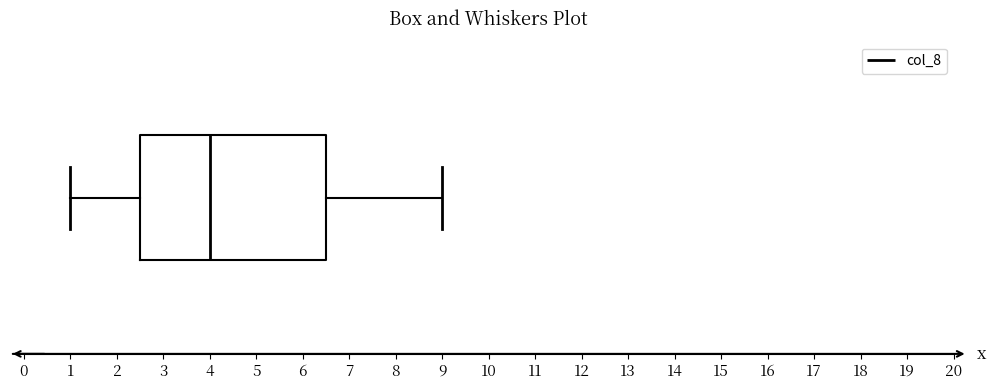

Where does the left whisker of the box end on the x-axis? The values are not printed on the chart, so give them approximately, as read against the axis.

1.0